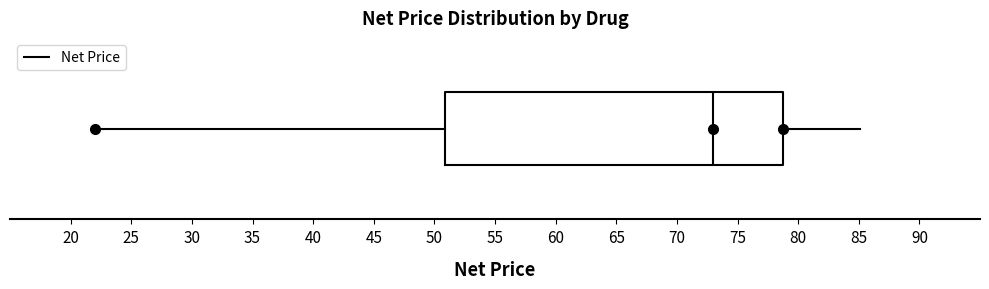

Read this box plot against the x-axis: the position of the median line, the range covered by the box, and the ends of both whiskers. The values are not printed on the chart, so give them approximately, as read against the axis.

median 73, box 51 to 79, whiskers 22 to 85